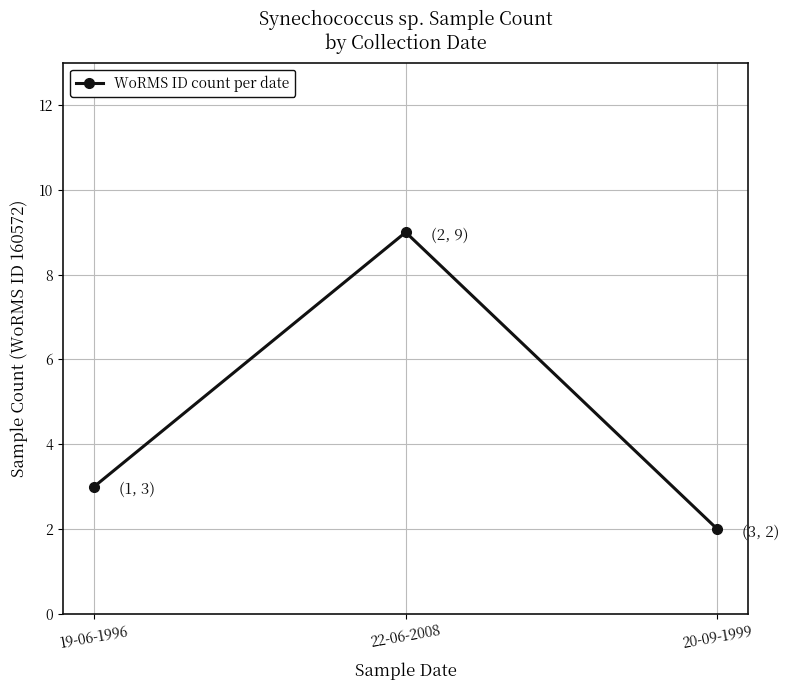

What is the difference between the maximum and minimum values?

7